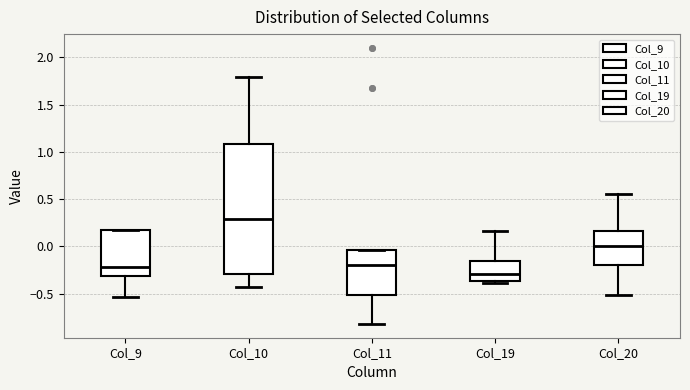

Which box has the lowest median line?

Col_19